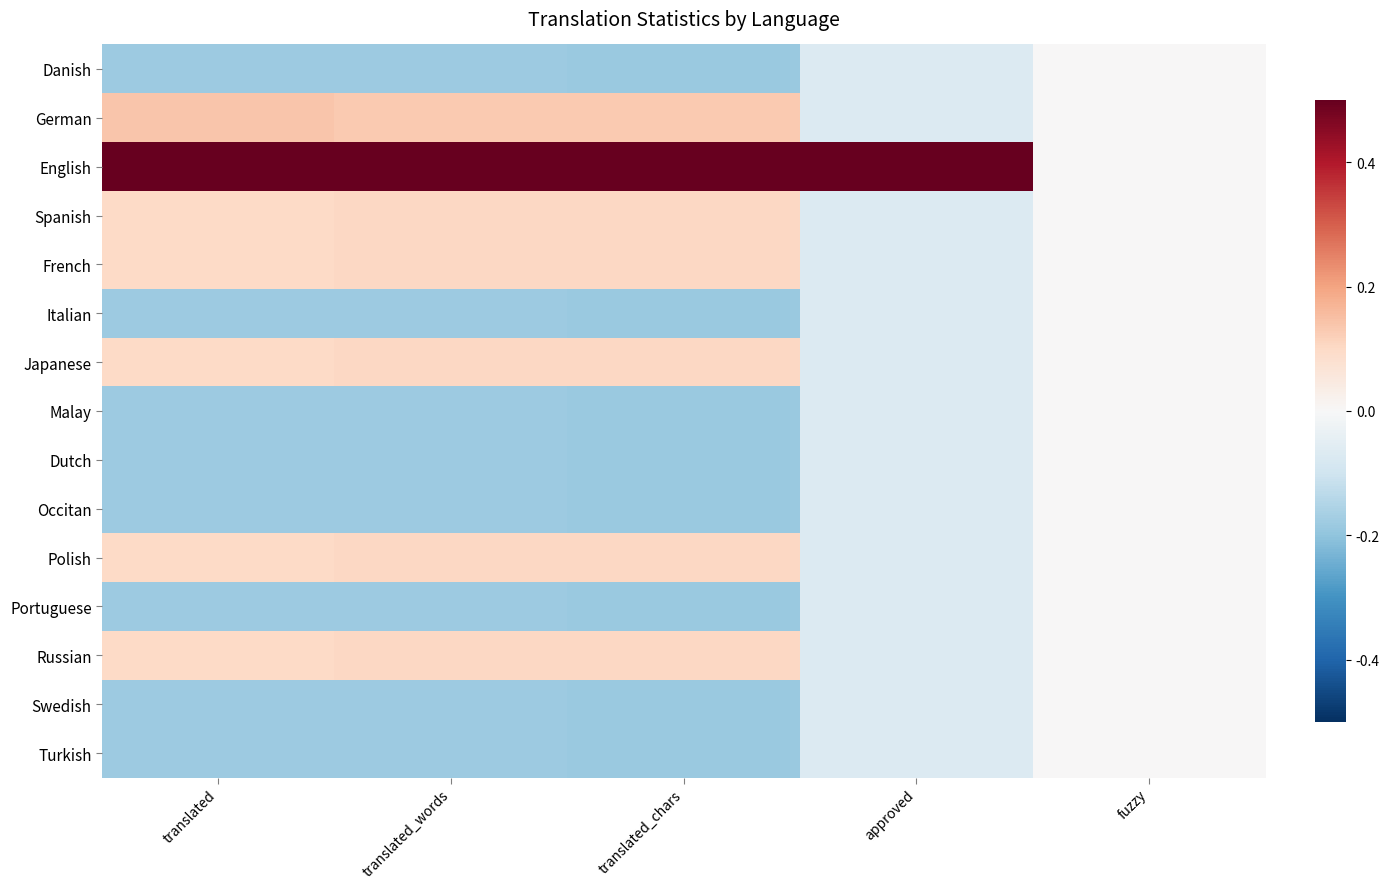

Which has a higher value, approved or translated_chars?

approved